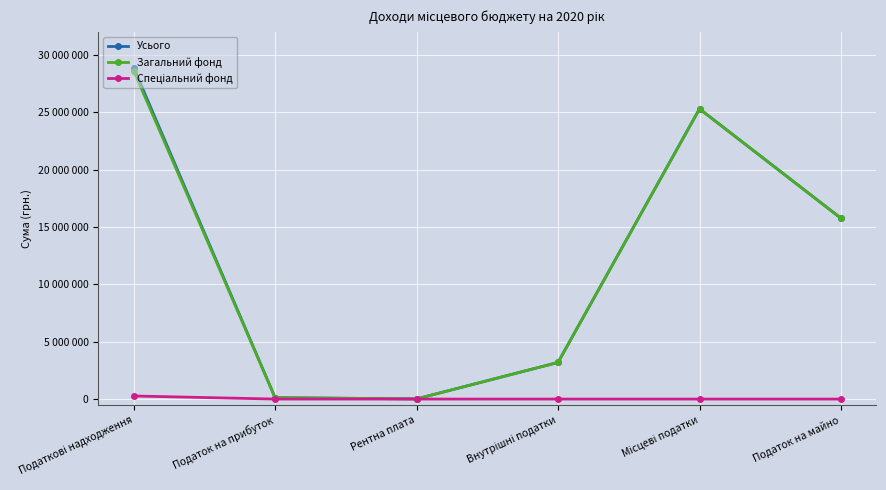

What is the spread (max minus min) of values at Податок на прибуток?

123000